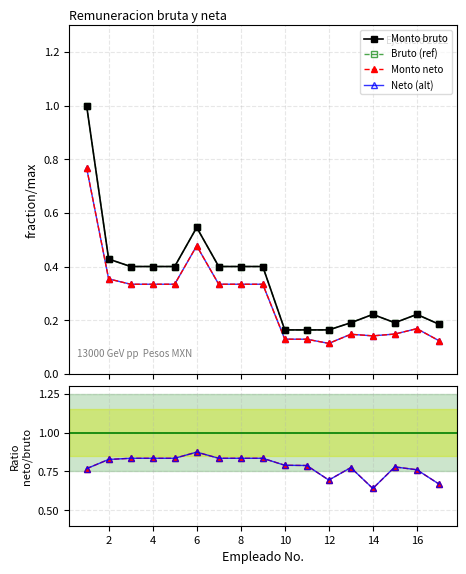

Count the Monto neto values in the range 0 to 1.

17